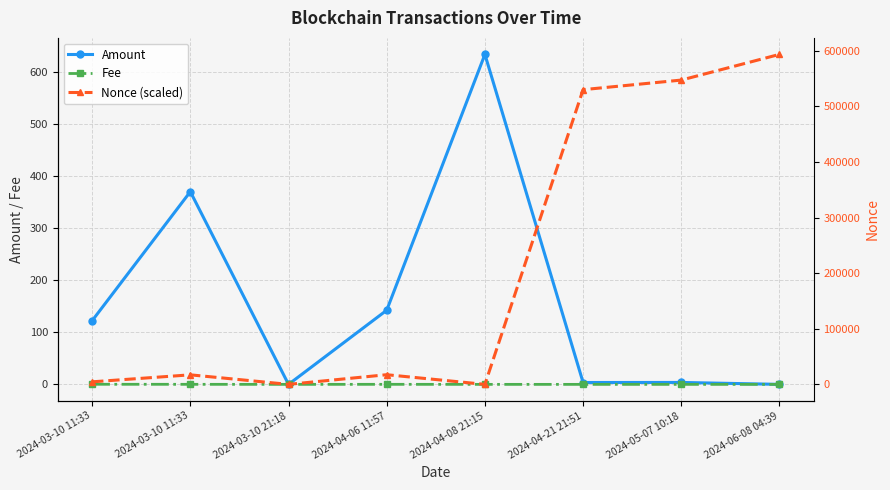

What is the difference between the second highest and minimum values in the Nonce (scaled) series?

547072.0